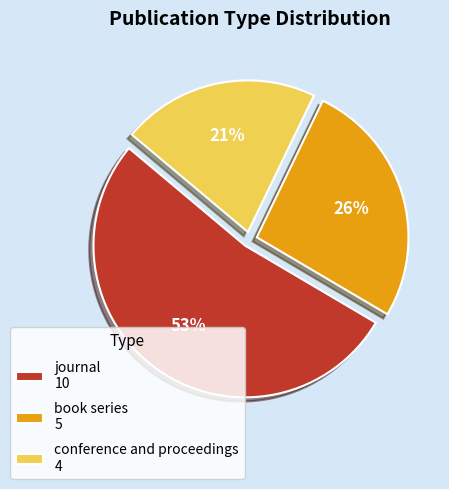

Rank the categories by value from highest to lowest.

journal, book series, conference and proceedings